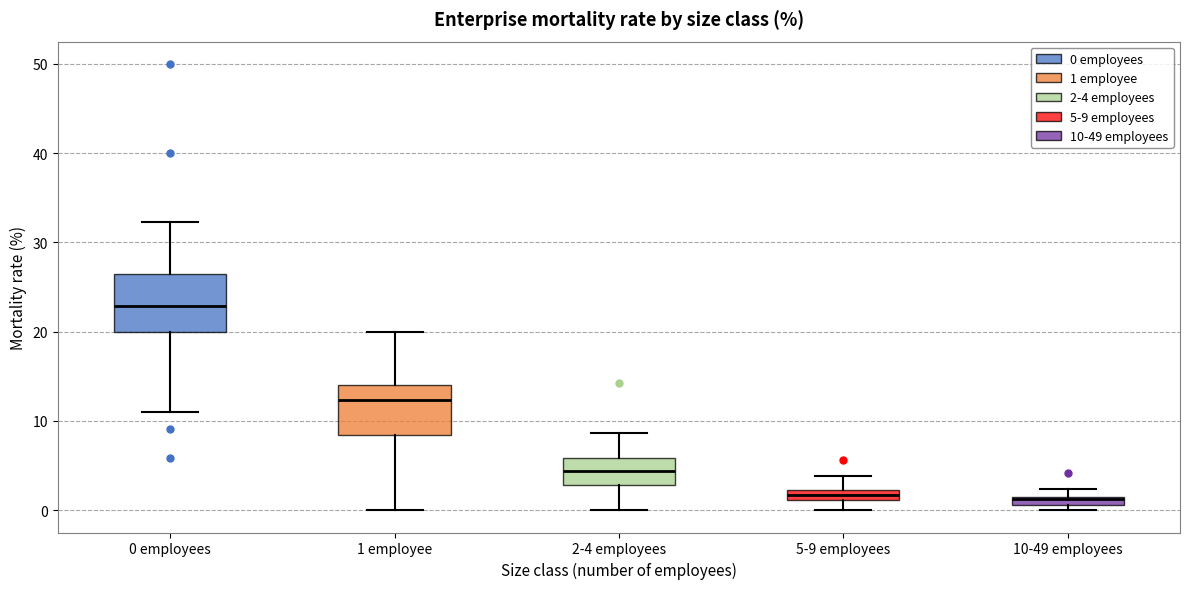

Where is the upper edge of the box for 10-49 employees on the y-axis? The values are not printed on the chart, so give them approximately, as read against the axis.

2